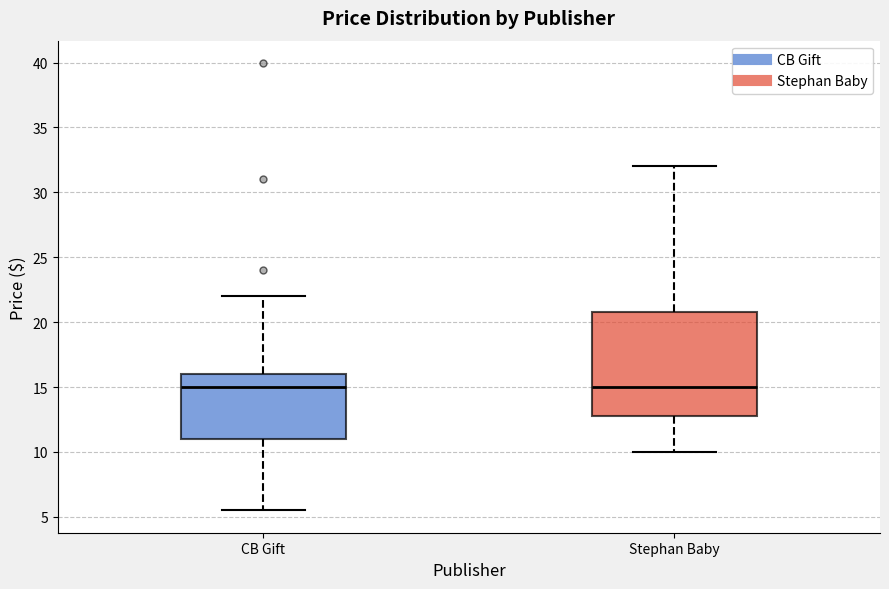

Reading left to right, transcribe this box plot: for each box, give where its median line is, the range the box spans, and where its two whiskers end, as read against the y-axis. The values are not printed on the chart, so give them approximately, as read against the axis.

CB Gift: median 15.0, box 11.0 to 16.0, whiskers 5.5 to 22.0
Stephan Baby: median 15.0, box 13.0 to 21.0, whiskers 10.0 to 32.0